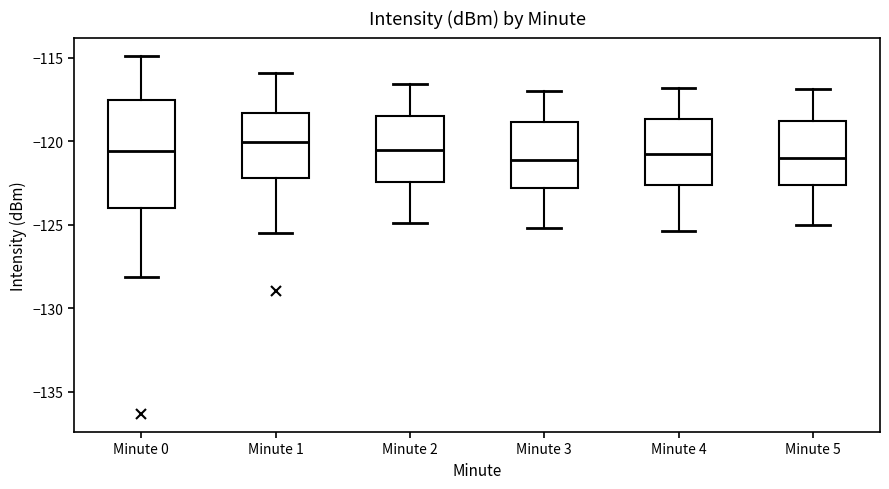

Reading left to right, read every box against the y-axis: the position of its median line, the range the box covers, and the ends of its whiskers. The values are not printed on the chart, so give them approximately, as read against the axis.

Minute 0: median -120.5, box -124.0 to -117.5, whiskers -128.0 to -115.0
Minute 1: median -120.0, box -122.0 to -118.5, whiskers -125.5 to -116.0
Minute 2: median -120.5, box -122.5 to -118.5, whiskers -125.0 to -116.5
Minute 3: median -121.0, box -123.0 to -119.0, whiskers -125.0 to -117.0
Minute 4: median -121.0, box -122.5 to -118.5, whiskers -125.5 to -117.0
Minute 5: median -121.0, box -122.5 to -119.0, whiskers -125.0 to -117.0